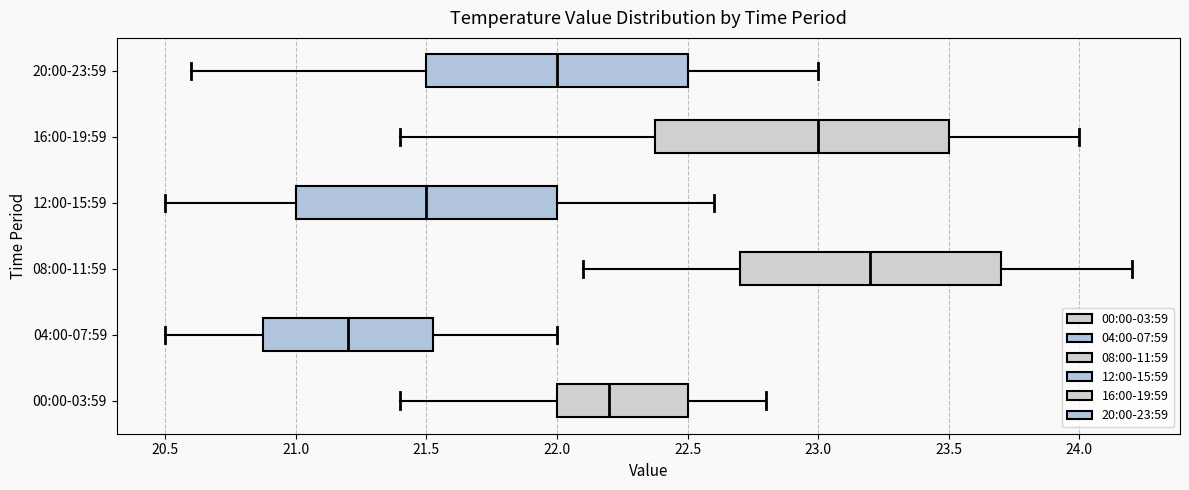

Comparing the boxes themselves (not the whiskers), which one is the widest?

16:00-19:59